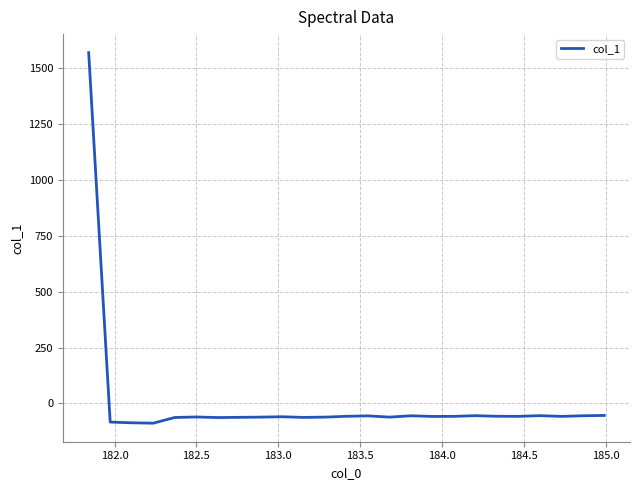

How many values exceed -58?

12